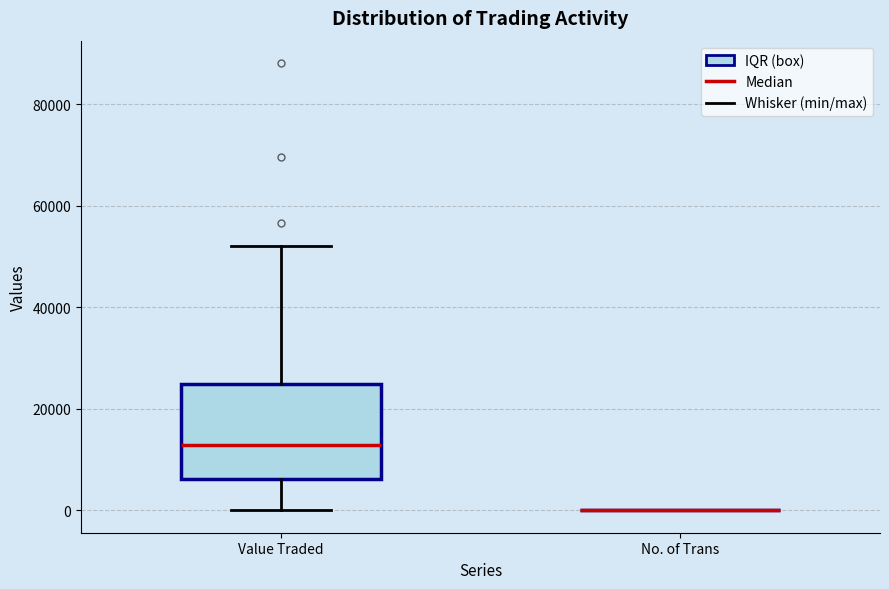

Reading left to right, read every box against the y-axis: the position of its median line, the range the box covers, and the ends of its whiskers. The values are not printed on the chart, so give them approximately, as read against the axis.

Value Traded: median 12000, box 6000 to 24000, whiskers 0 to 52000
No. of Trans: box collapsed to a line at 0, whiskers 0 to 0